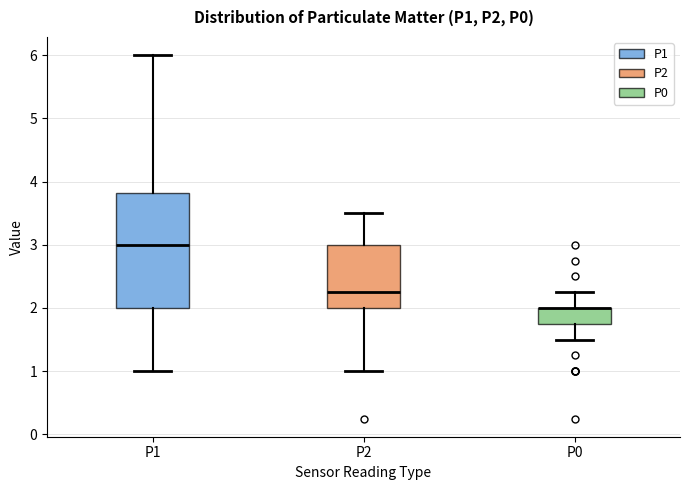

Reading left to right, read every box against the y-axis: the position of its median line, the range the box covers, and the ends of its whiskers. The values are not printed on the chart, so give them approximately, as read against the axis.

P1: median 3.0, box 2.0 to 3.8, whiskers 1.0 to 6.0
P2: median 2.3, box 2.0 to 3.0, whiskers 1.0 to 3.5
P0: median 2.0 (drawn on the box's upper edge), box 1.8 to 2.0, whiskers 1.5 to 2.3